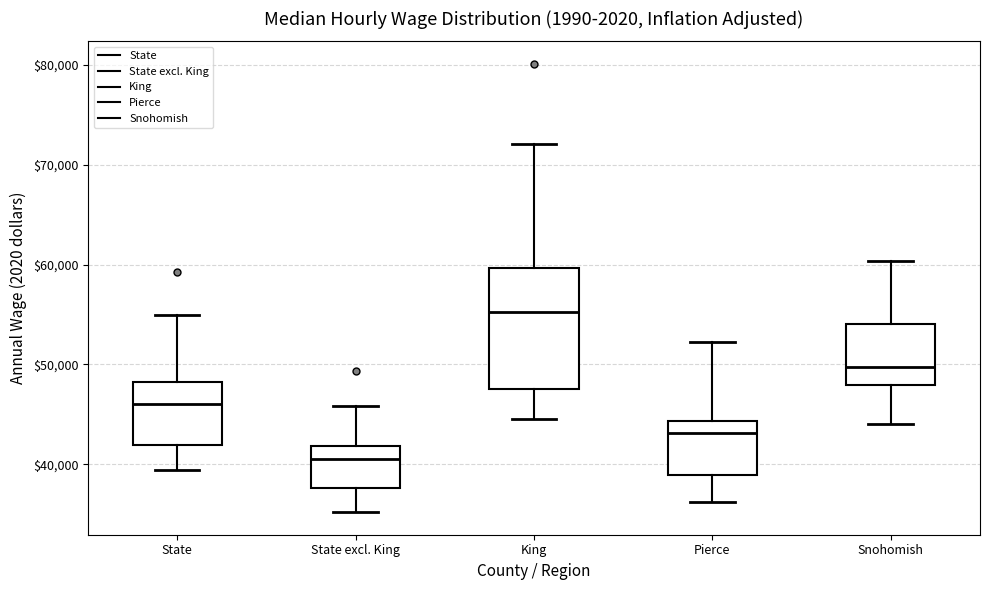

Reading left to right, read every box against the y-axis: the position of its median line, the range the box covers, and the ends of its whiskers. The values are not printed on the chart, so give them approximately, as read against the axis.

State: median 46000, box 42000 to 48000, whiskers 39000 to 55000
State excl. King: median 41000, box 38000 to 42000, whiskers 35000 to 46000
King: median 55000, box 48000 to 60000, whiskers 44000 to 72000
Pierce: median 43000, box 39000 to 44000, whiskers 36000 to 52000
Snohomish: median 50000, box 48000 to 54000, whiskers 44000 to 60000